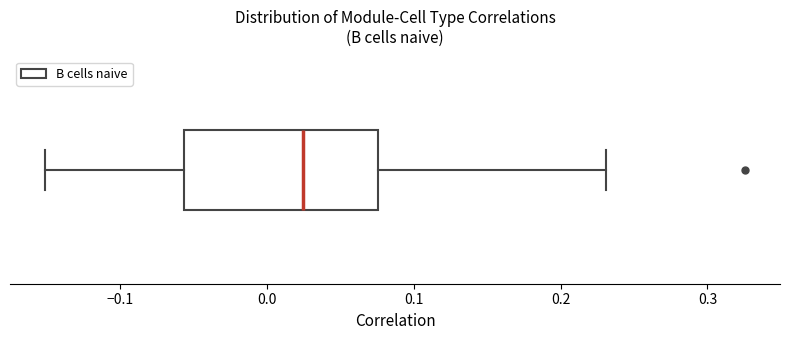

Where is the right edge of the box on the x-axis? The values are not printed on the chart, so give them approximately, as read against the axis.

0.08